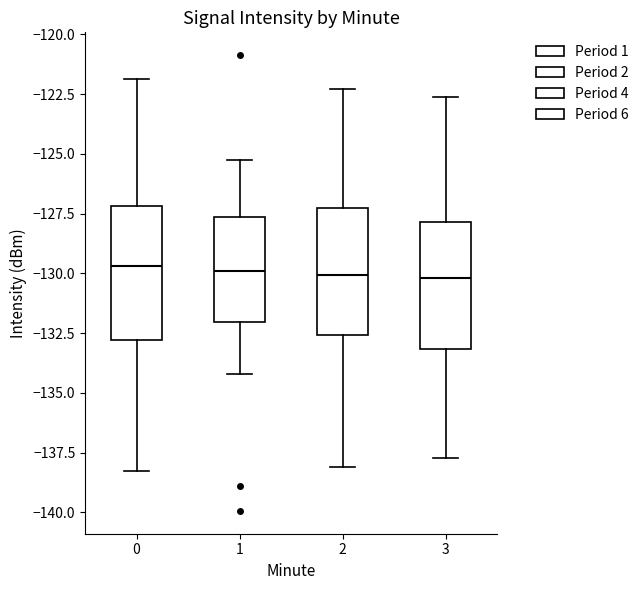

Reading left to right, read every box against the y-axis: the position of its median line, the range the box covers, and the ends of its whiskers. The values are not printed on the chart, so give them approximately, as read against the axis.

0: median -129.5, box -133.0 to -127.0, whiskers -138.5 to -122.0
1: median -130.0, box -132.0 to -127.5, whiskers -134.0 to -125.5
2: median -130.0, box -132.5 to -127.5, whiskers -138.0 to -122.5
3: median -130.0, box -133.0 to -128.0, whiskers -137.5 to -122.5